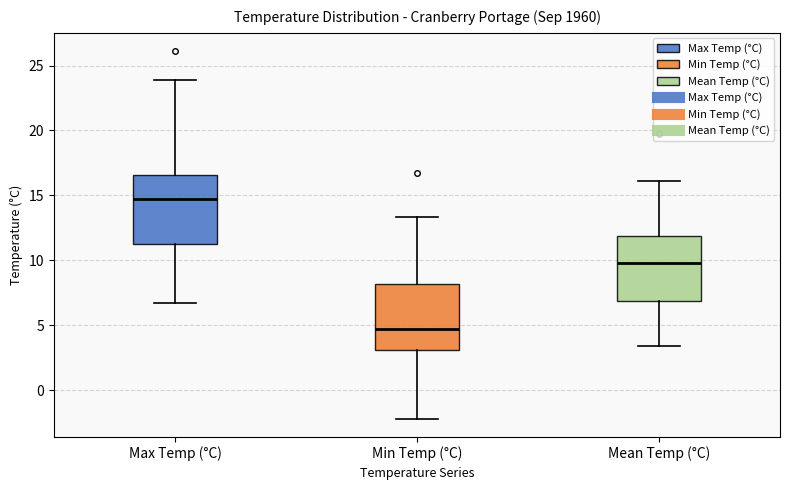

Where does the upper whisker of the box for Mean Temp (°C) end on the y-axis? The values are not printed on the chart, so give them approximately, as read against the axis.

16.0